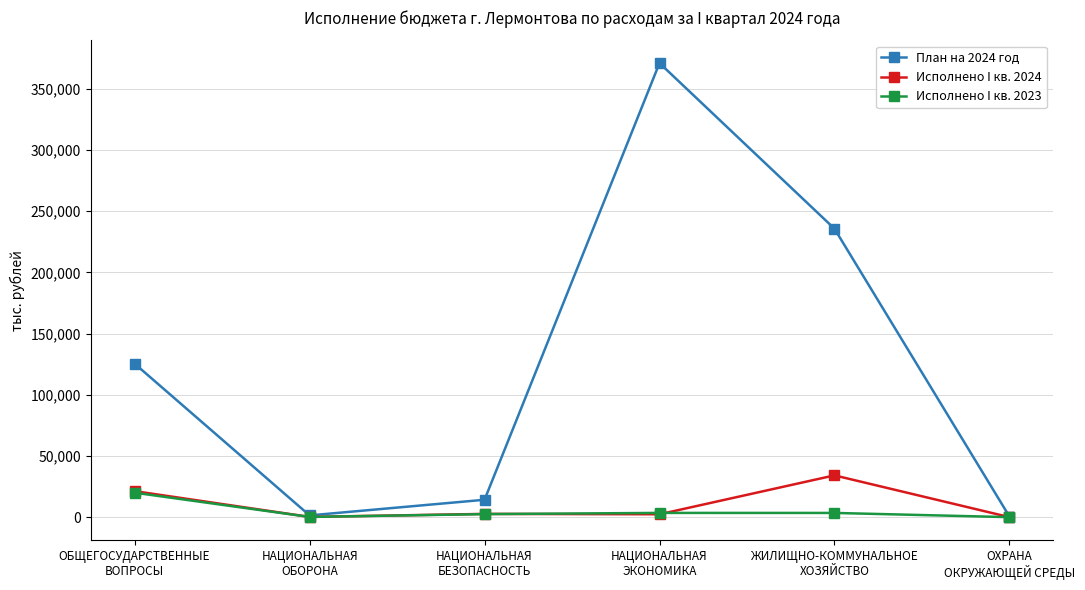

What is the maximum value for Исполнено I кв. 2024?

34143.7